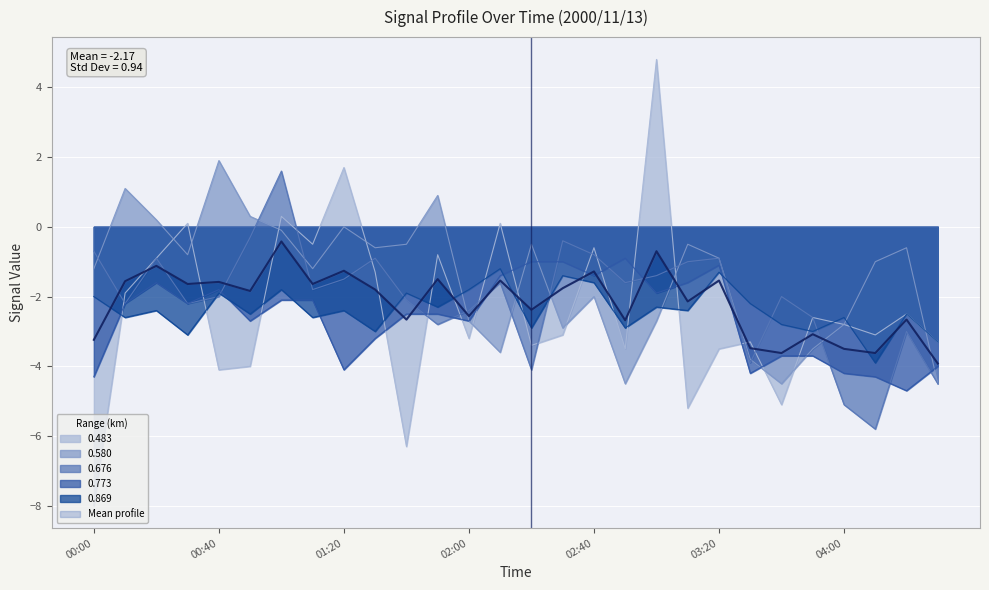

What is the spread (max minus min) of values at 03:00?

7.5